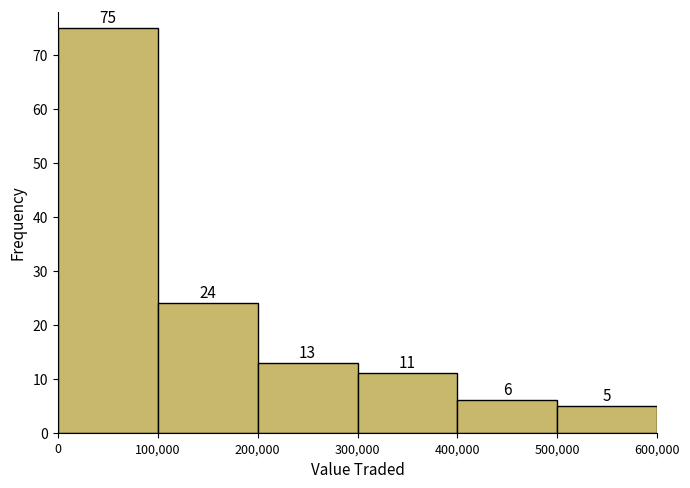

Reading left to right, list every bar in this chart as the range it spans on the x-axis followed by its height.

0 to 100,000: 75
100,000 to 200,000: 24
200,000 to 300,000: 13
300,000 to 400,000: 11
400,000 to 500,000: 6
500,000 to 600,000: 5